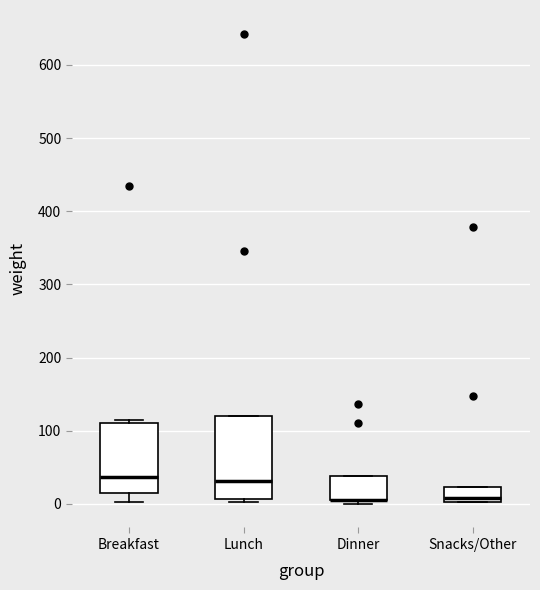

Comparing the boxes themselves (not the whiskers), which one is the tallest?

Lunch